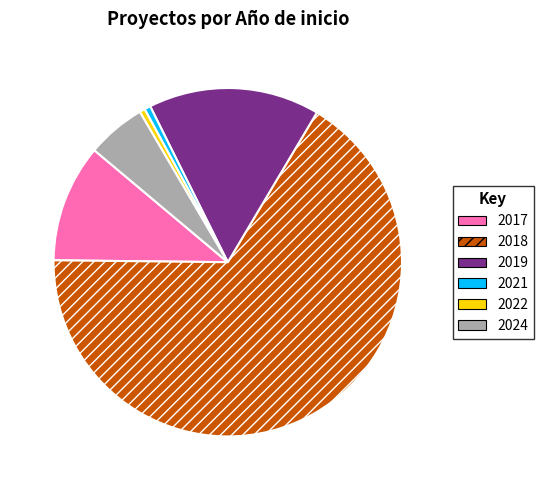

Does any single category account for the majority?

Yes